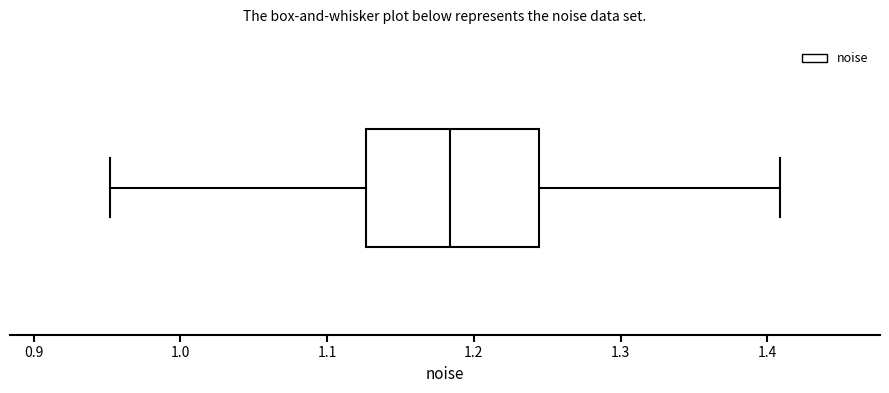

Transcribe this box plot: give where the median line is, the range the box spans, and where the two whiskers end, as read against the x-axis. The values are not printed on the chart, so give them approximately, as read against the axis.

median 1.18, box 1.13 to 1.24, whiskers 0.95 to 1.41